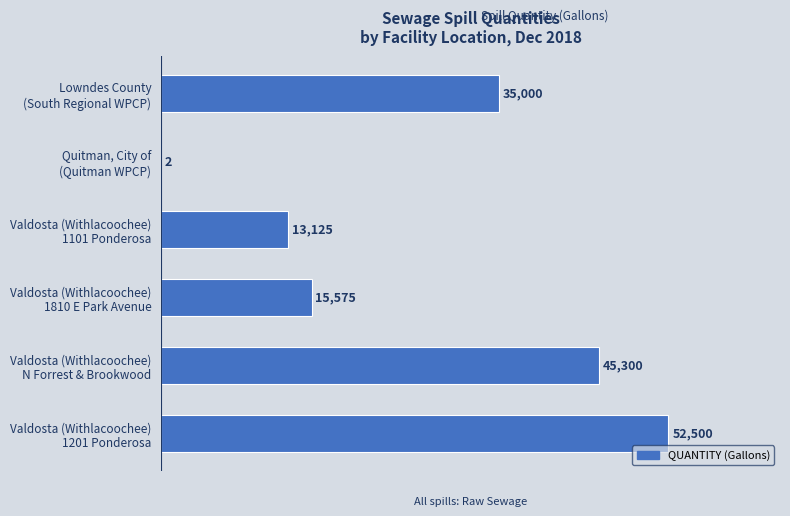

What is the average value?

26917